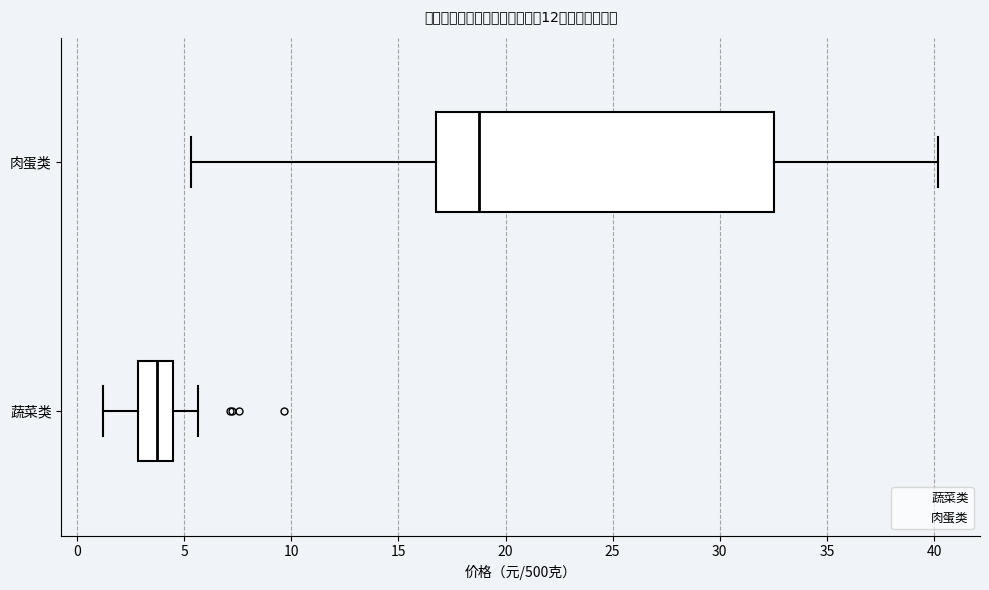

Where does the median line of the box for 肉蛋类 sit on the x-axis? The values are not printed on the chart, so give them approximately, as read against the axis.

19.0